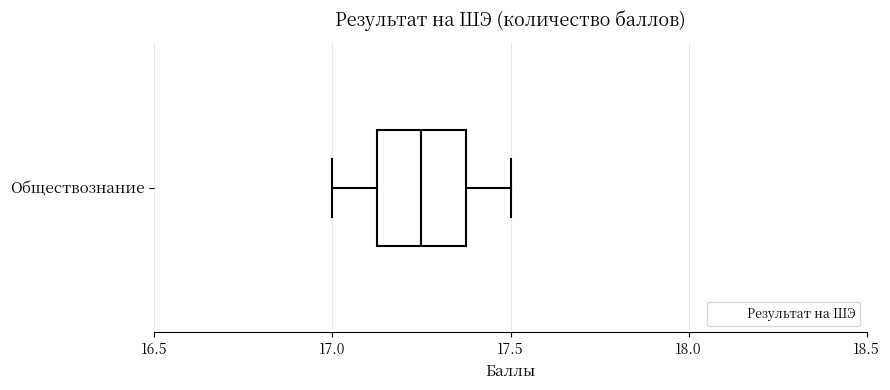

Transcribe this box plot: give where the median line is, the range the box spans, and where the two whiskers end, as read against the x-axis. The values are not printed on the chart, so give them approximately, as read against the axis.

median 17.25, box 17.15 to 17.40, whiskers 17.00 to 17.50